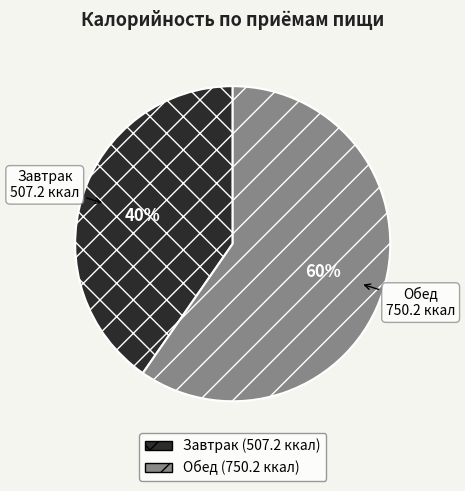

To the nearest percent, what percentage of the pie is Обед?

60%